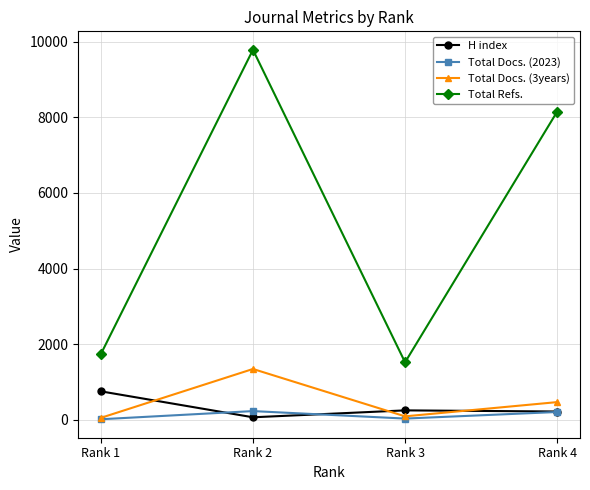

True or false: Total Refs. and Total Docs. (3years) intersect in this chart.

False